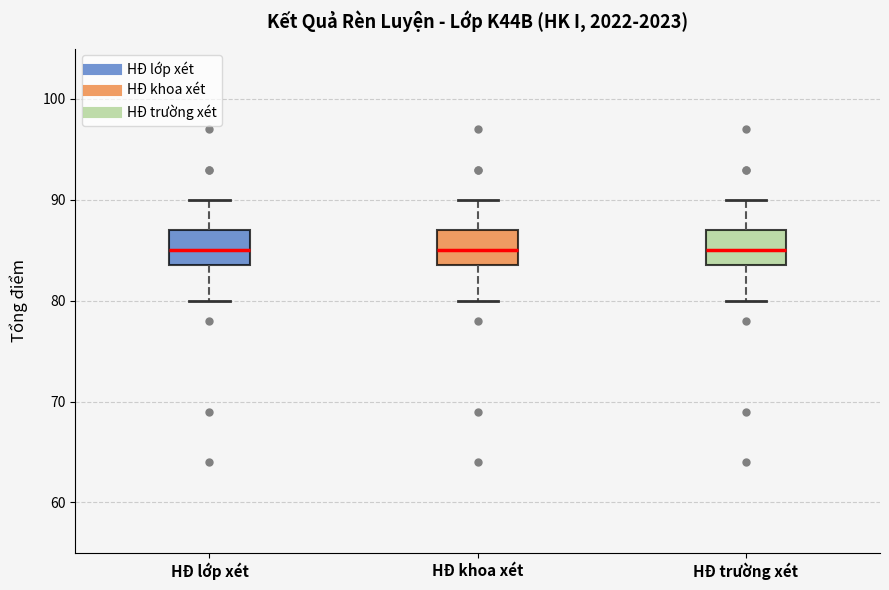

Reading left to right, transcribe this box plot: for each box, give where its median line is, the range the box spans, and where its two whiskers end, as read against the y-axis. The values are not printed on the chart, so give them approximately, as read against the axis.

HĐ lớp xét: median 85, box 84 to 87, whiskers 80 to 90
HĐ khoa xét: median 85, box 84 to 87, whiskers 80 to 90
HĐ trường xét: median 85, box 84 to 87, whiskers 80 to 90